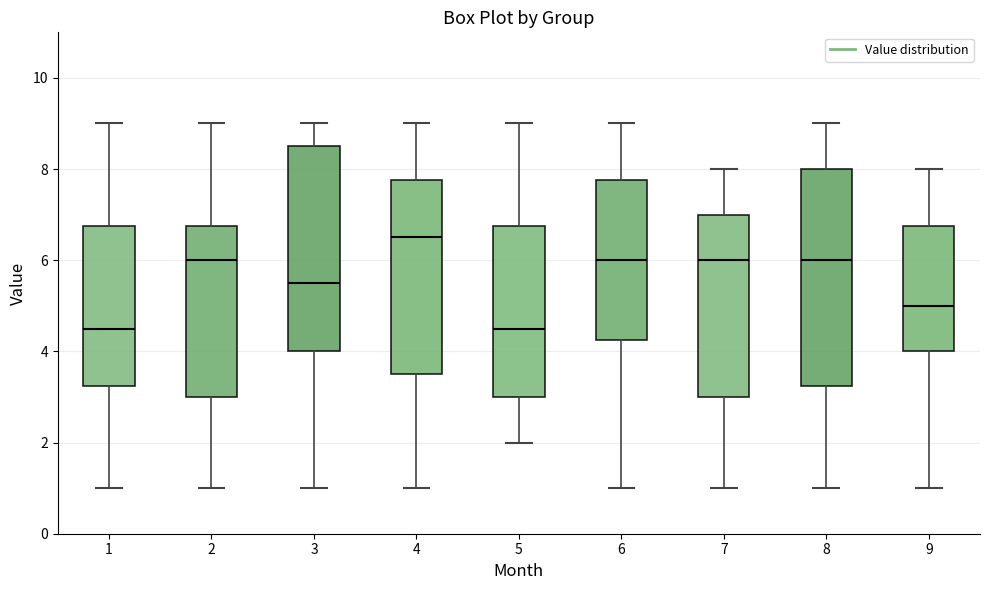

Comparing the boxes themselves (not the whiskers), which one is the tallest?

8